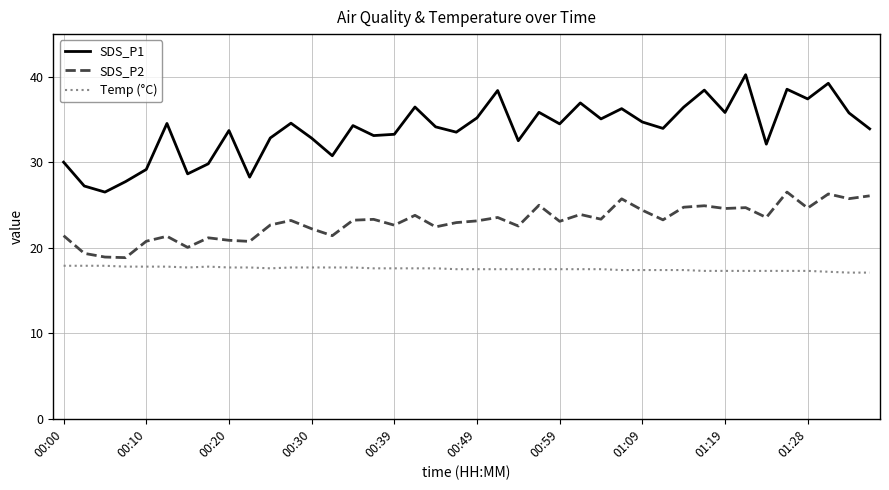

What is the lowest value of the SDS_P2 series?

18.9